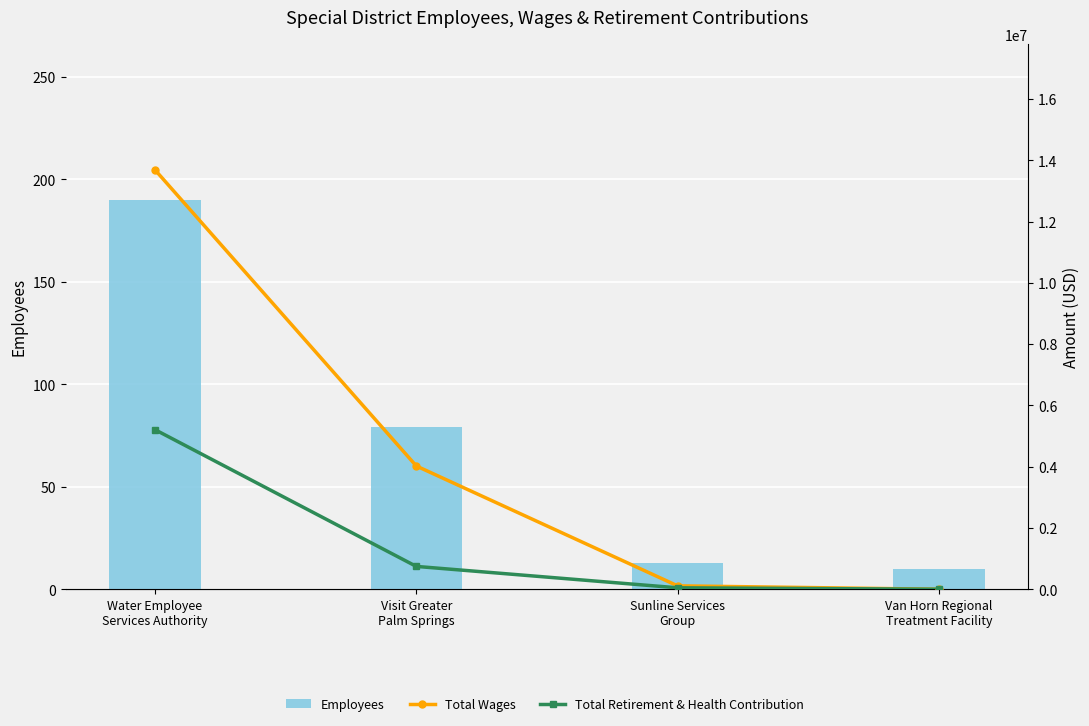

At which category does the chart reach its minimum across all series?

Van Horn Regional
Treatment Facility